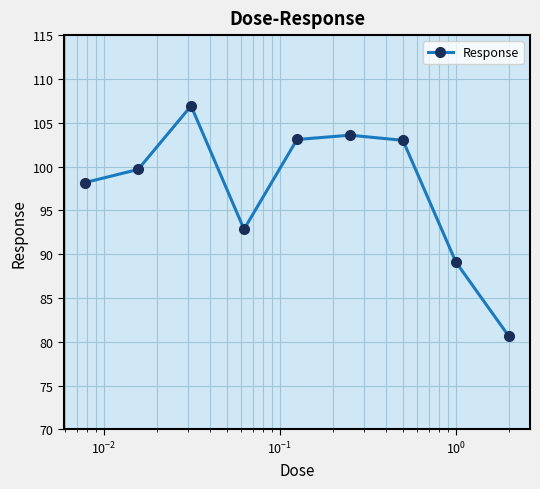

How many values are below 99?

4